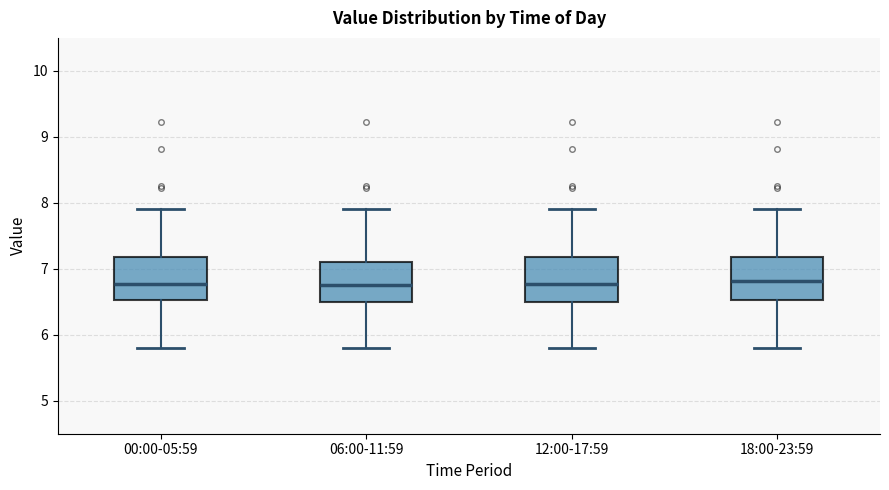

Where does the upper whisker of the box for 18:00-23:59 end on the y-axis? The values are not printed on the chart, so give them approximately, as read against the axis.

7.9